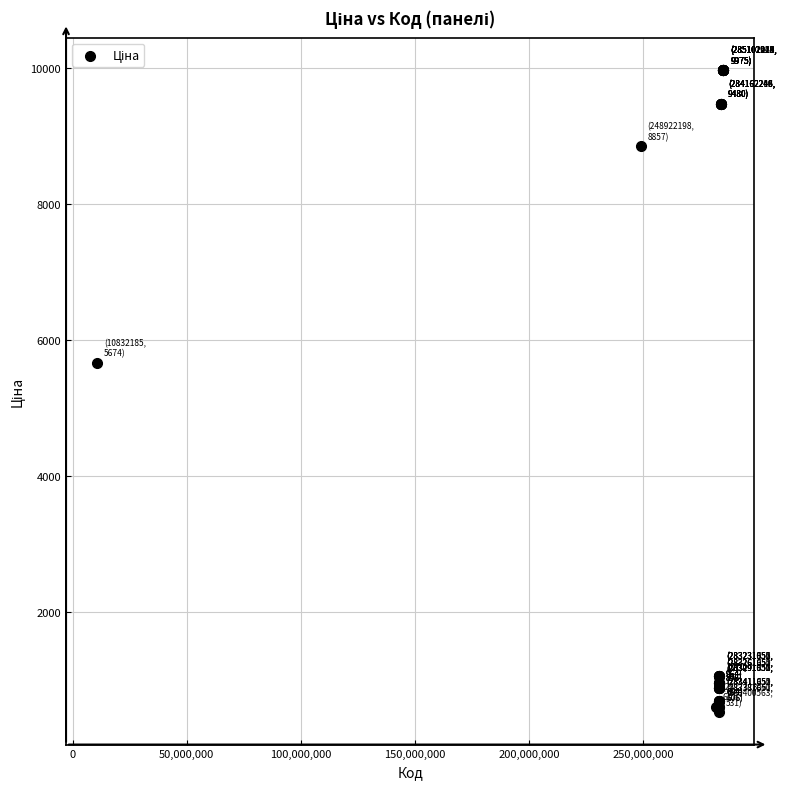

What Y value in the scatter plot is closest to 5253?

5673.8